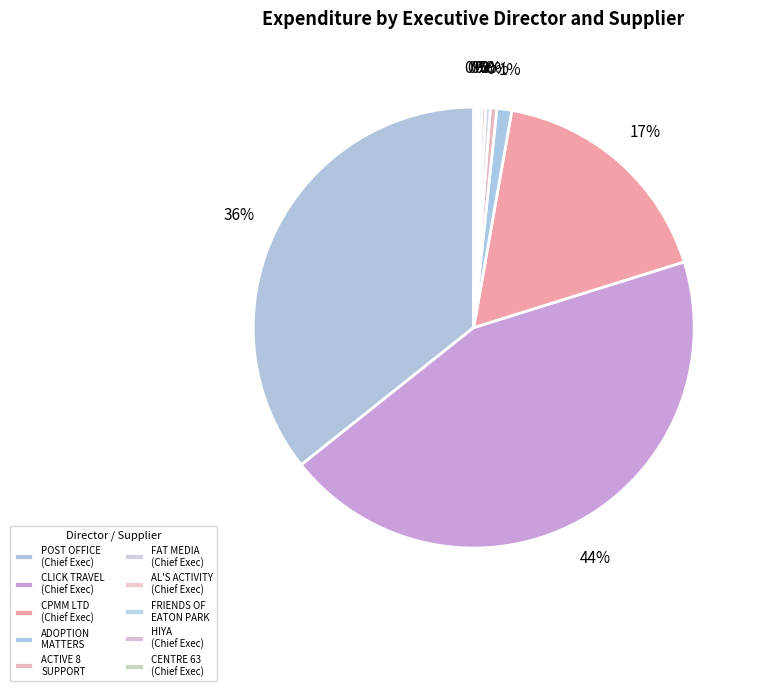

How many segments does this pie chart have?

10